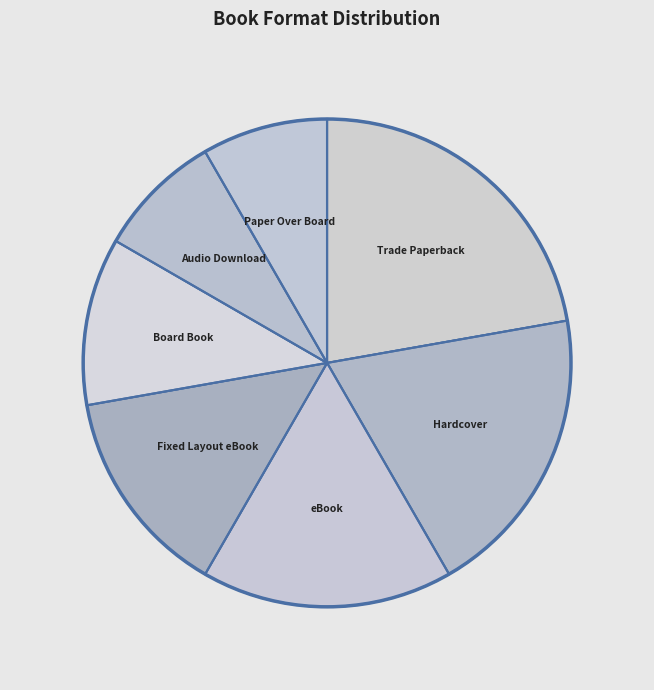

Count the number of slices in the pie.

7